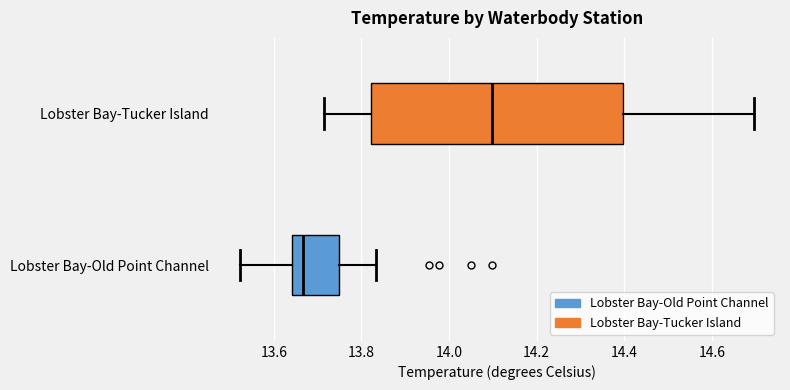

Which box's median line is the furthest to the left?

Lobster Bay-Old Point Channel